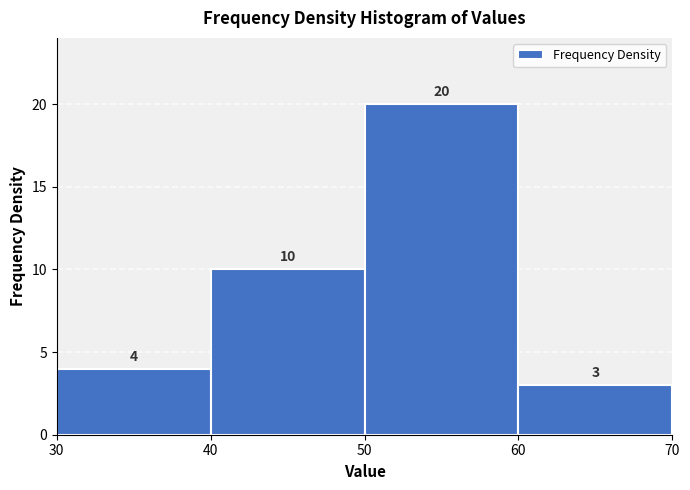

Reading left to right, list every bar in this chart as the range it spans on the x-axis followed by its height.

30 to 40: 4
40 to 50: 10
50 to 60: 20
60 to 70: 3